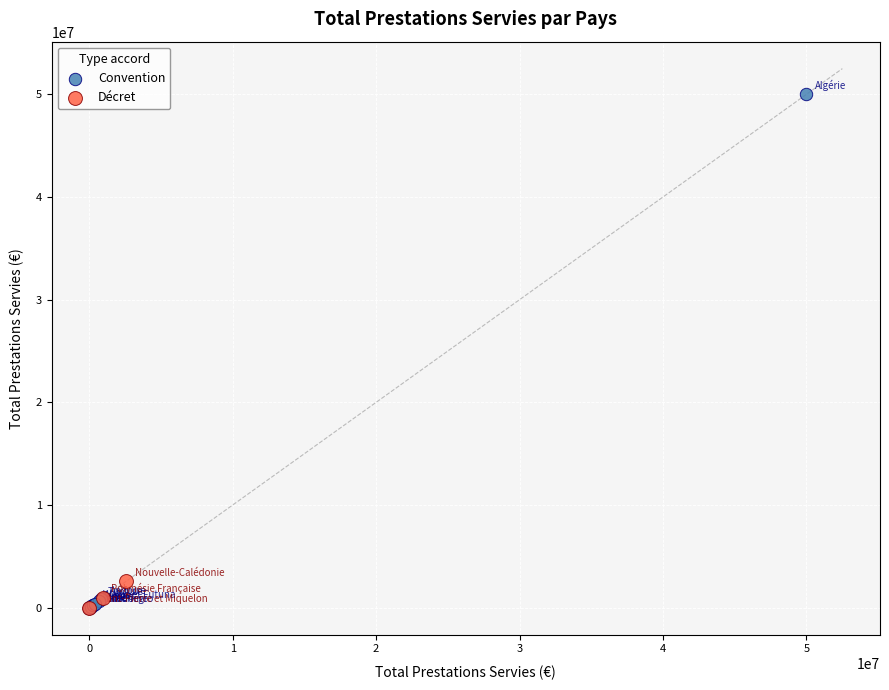

Which series has the largest Y range (max minus min)?

Convention